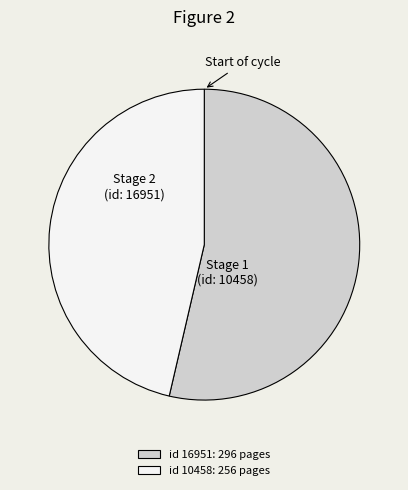

Does any single category account for the majority?

Yes